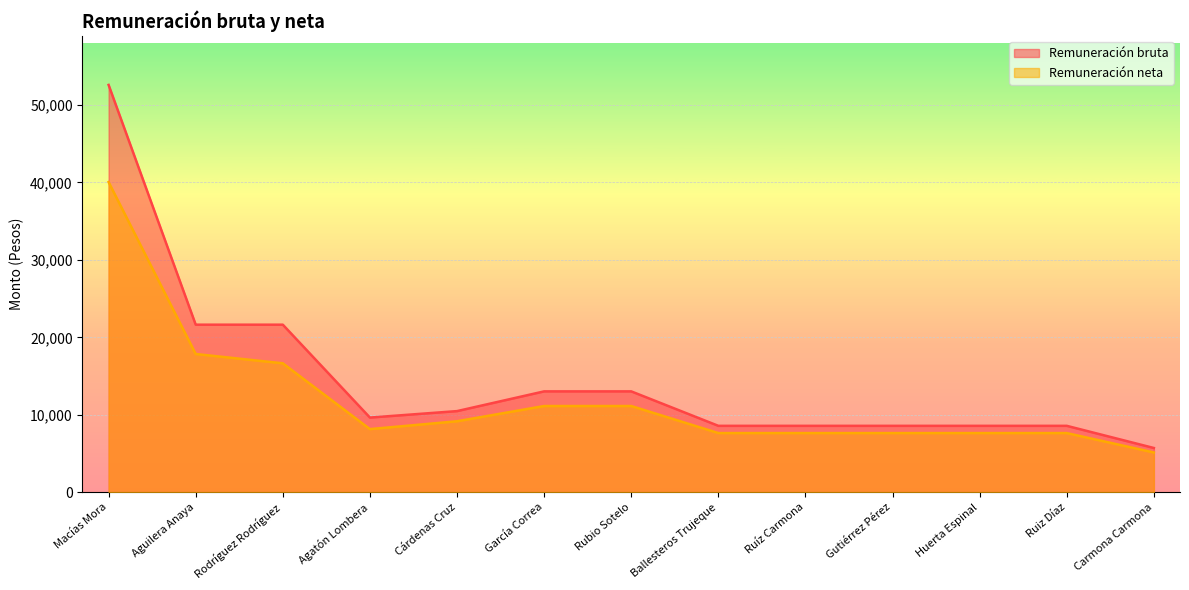

Reading left to right, list all the values displayed in this chart.

Remuneración bruta: 52575.7	21635.0	21635.0	9647.3	10481.9	13028.4	13028.4	8582.1	8582.1	8582.1	8582.1	8582.1	5721.4
Remuneración neta: 40037.5	17851.9	16650.6	8159.8	9171.7	11140.3	11140.3	7647.4	7647.4	7647.4	7647.4	7647.4	5143.3